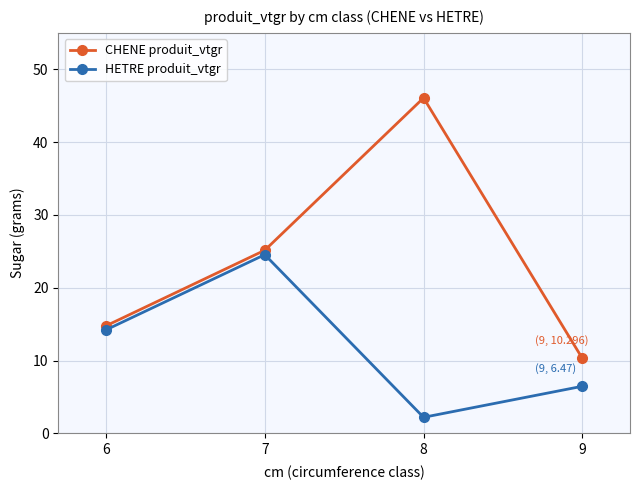

True or false: HETRE produit_vtgr and CHENE produit_vtgr intersect in this chart.

False